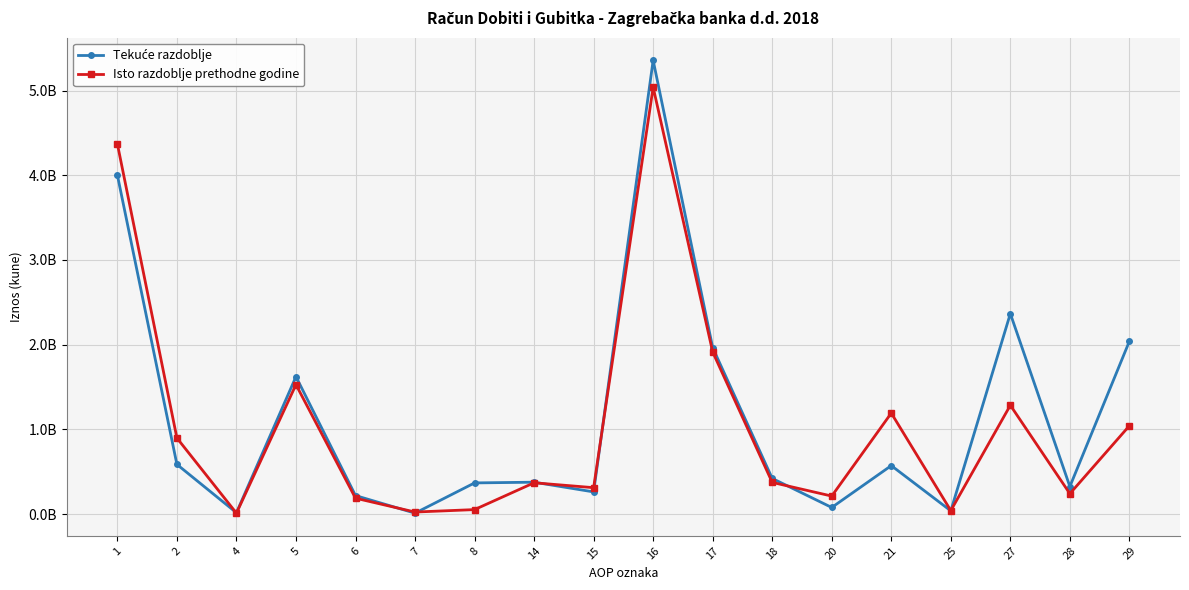

Which series has the largest total across all categories?

Tekuće razdoblje